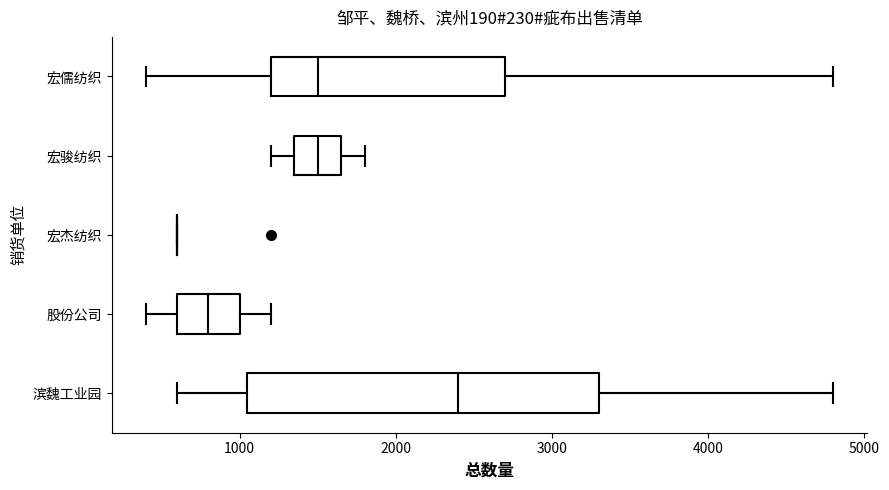

Comparing the boxes themselves (not the whiskers), which one is the widest?

滨魏工业园